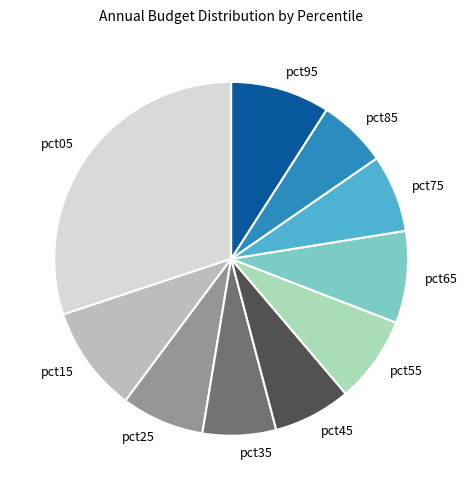

Does any single category account for the majority?

No